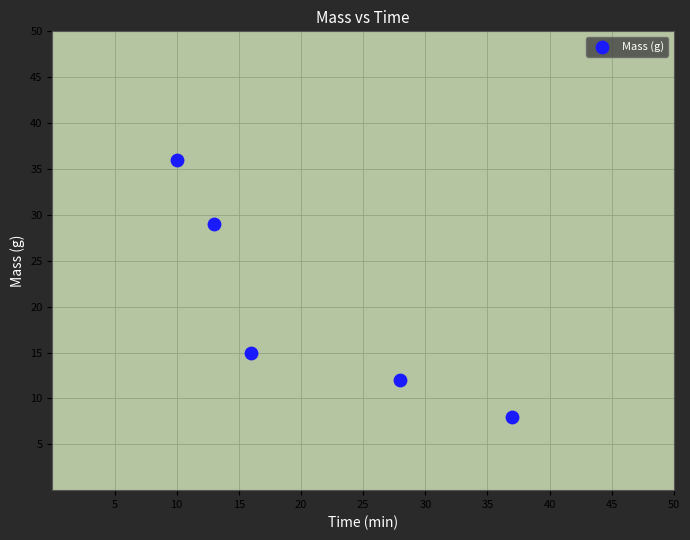

What is the average Y value?

20